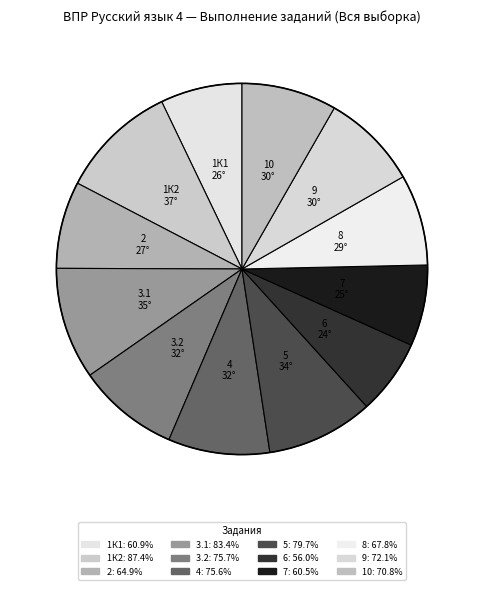

To the nearest percent, what is the combined percentage of 1К1 and 4?

16%